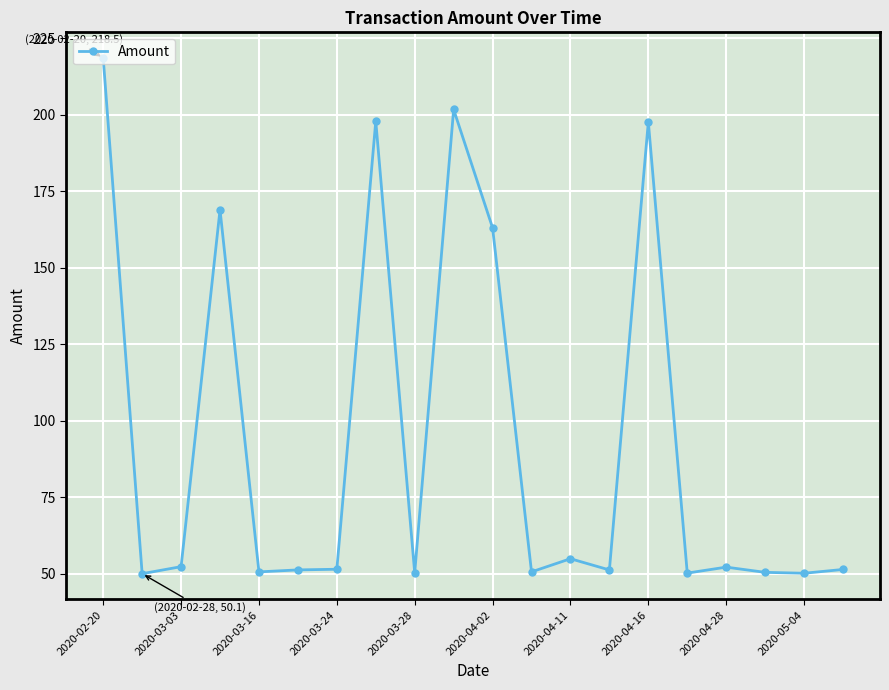

What is the smallest value displayed?

50.1